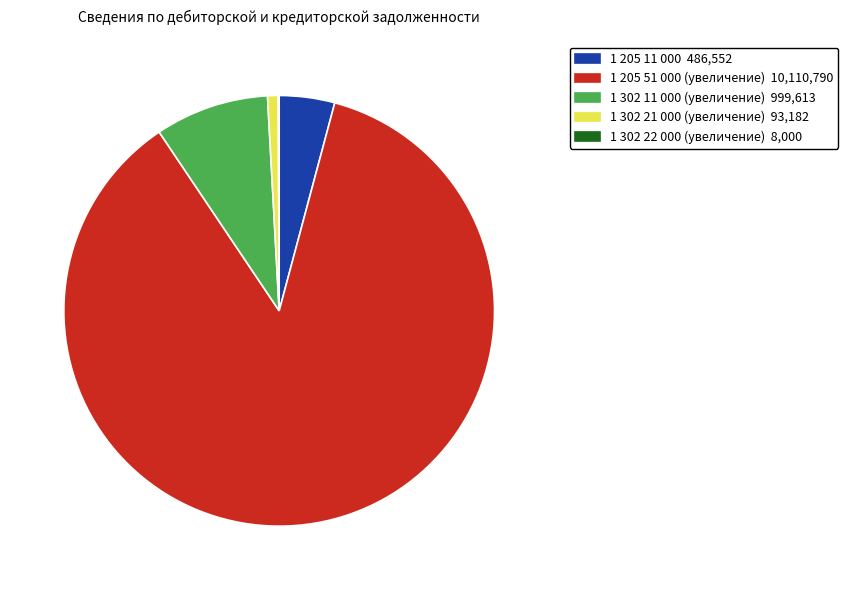

Approximately how many times larger is the value at 1 205 51 000 (увеличение) compared to 1 302 11 000 (увеличение)?

10.1